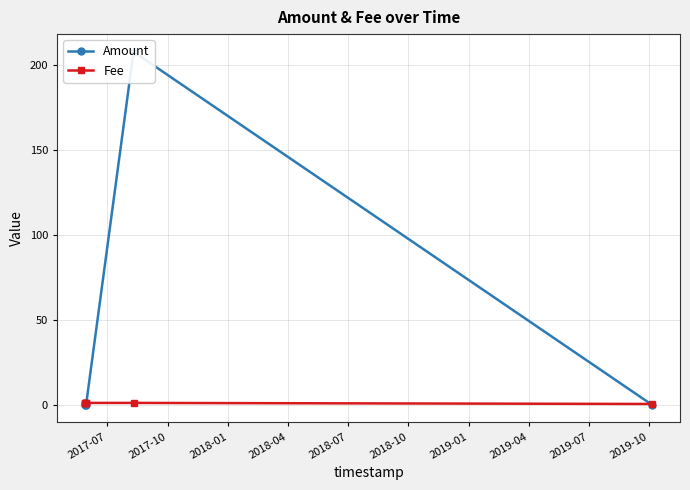

True or false: Fee has more than 2 interior local peaks.

False